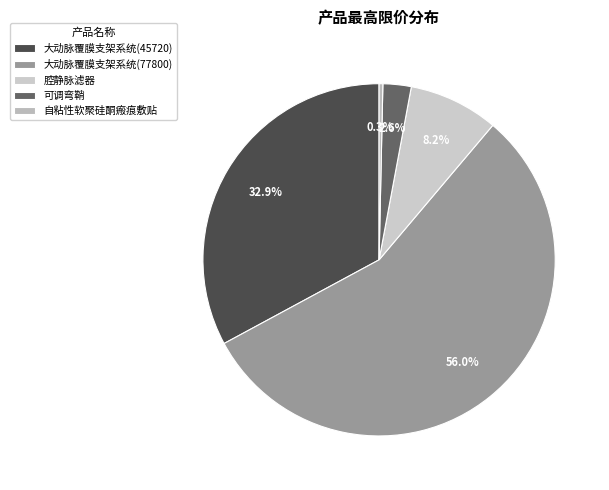

What portion of the pie excludes 大动脉覆膜支架系统(77800)?

44.0%